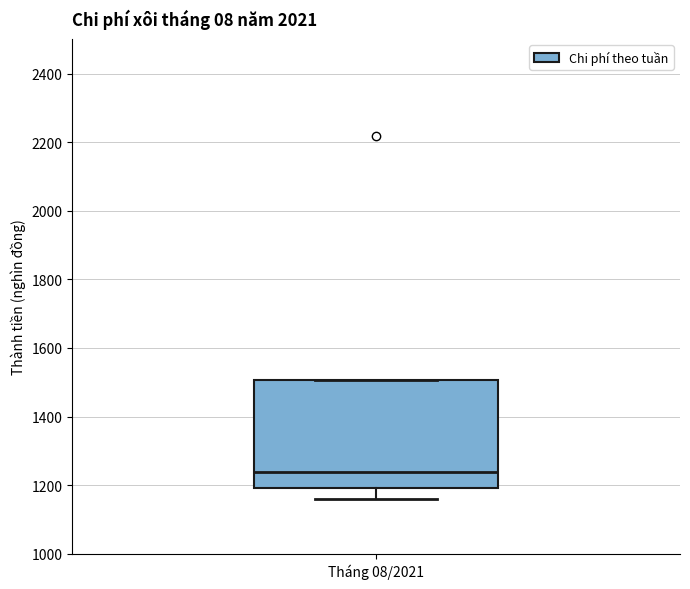

Transcribe this box plot: give where the median line is, the range the box spans, and where the two whiskers end, as read against the y-axis. The values are not printed on the chart, so give them approximately, as read against the axis.

median 1240, box 1200 to 1500, whiskers 1160 to 1500